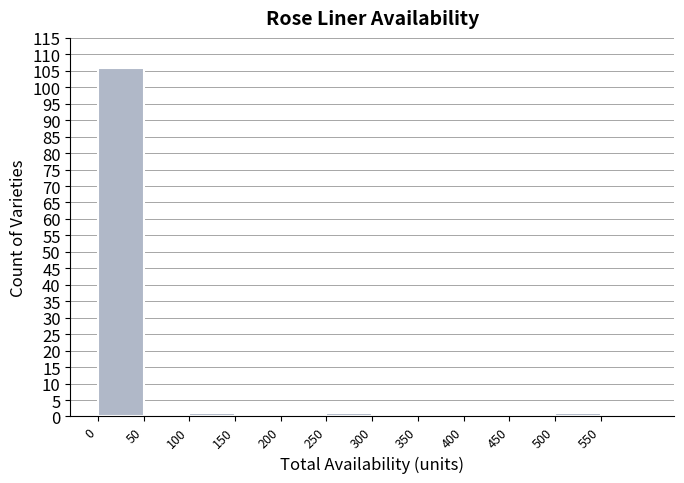

How tall is the bar that spans 0 to 50 on the x-axis? The values are not printed on the chart, so give them approximately, as read against the axis.

106